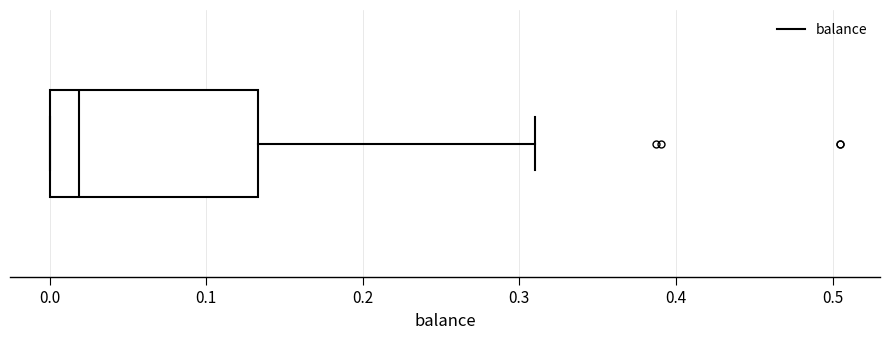

Transcribe this box plot: give where the median line is, the range the box spans, and where the two whiskers end, as read against the x-axis. The values are not printed on the chart, so give them approximately, as read against the axis.

median 0.02, box 0.00 to 0.13, whiskers 0.00 to 0.31